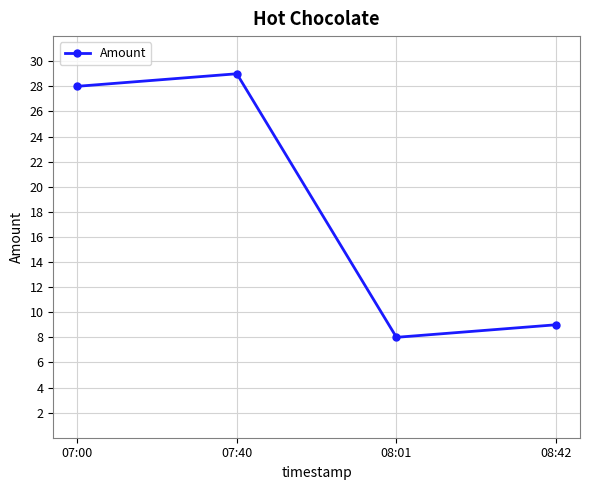

What position from the right is 08:42?

1